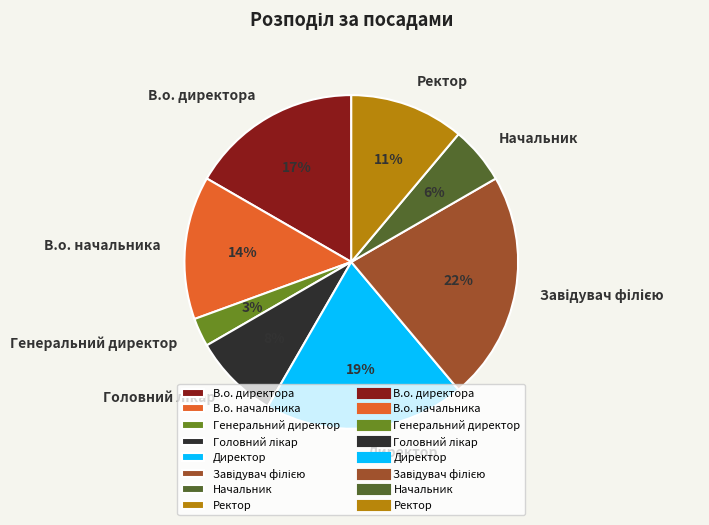

Which has a higher value, Ректор or Начальник?

Ректор